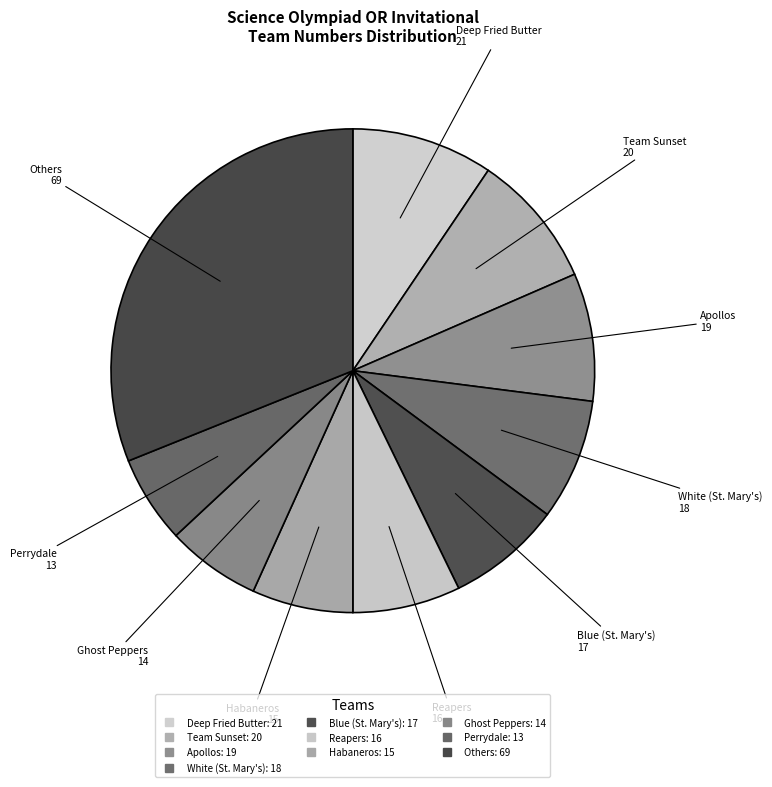

How many slices are in this pie chart?

10